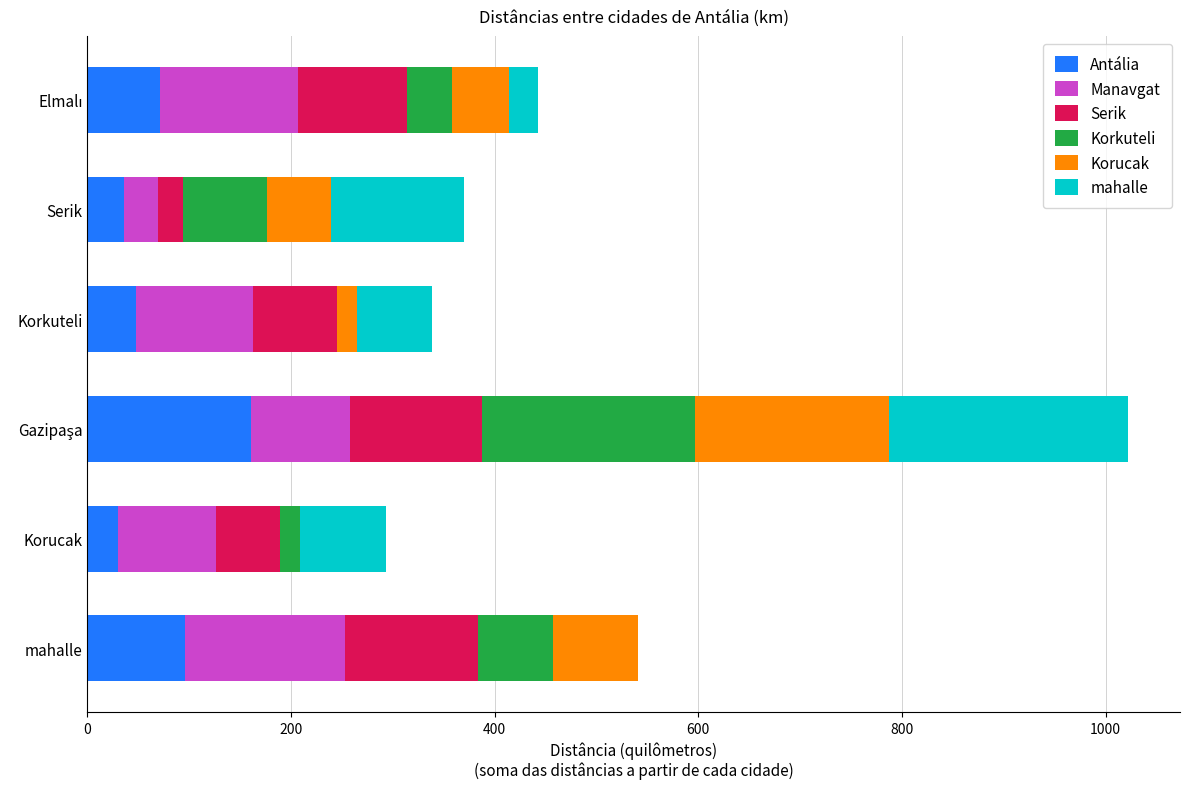

What is the total value across all series at Serik?

370